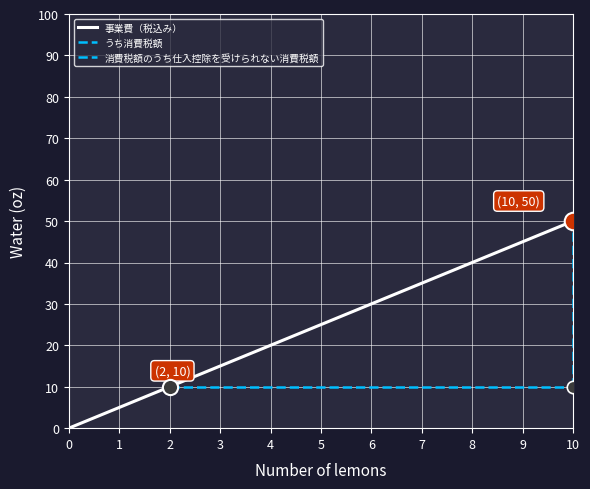

Which series contains the lowest Y value?

事業費（税込み）